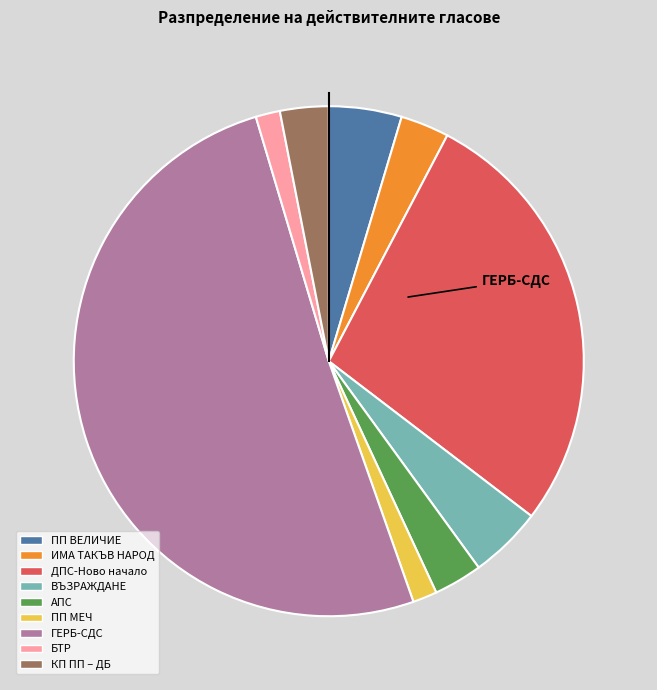

Rank the categories by value from highest to lowest.

ГЕРБ-СДС, ДПС-Ново начало, ПП ВЕЛИЧИЕ, ВЪЗРАЖДАНЕ, ПП ИМА ТАКЪВ НАРОД, АЛИАНС ЗА ПРАВА И СВОБОДИ – АПС, КОАЛИЦИЯ ПП – ДБ, ПП МЕЧ, БТР – БЪЛГАРИЯ НА ТРУДА И РАЗУМА